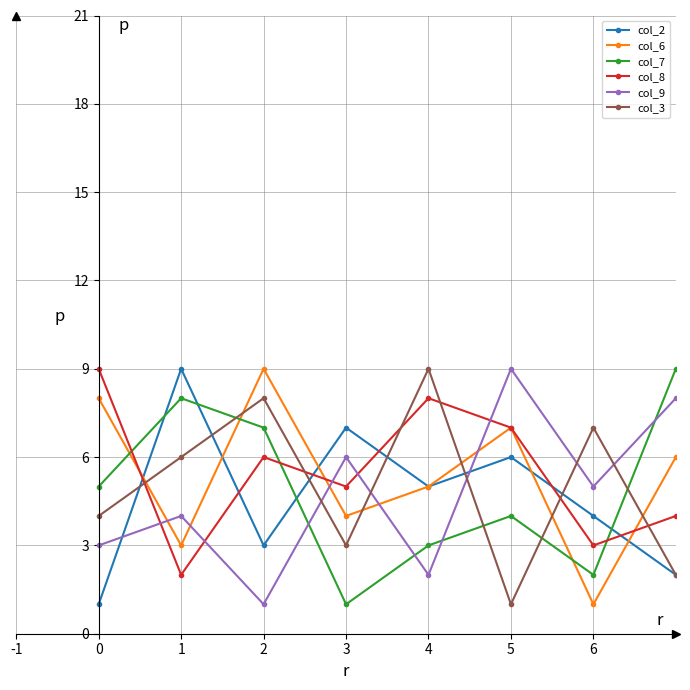

What is the average value of the col_7 series?

5